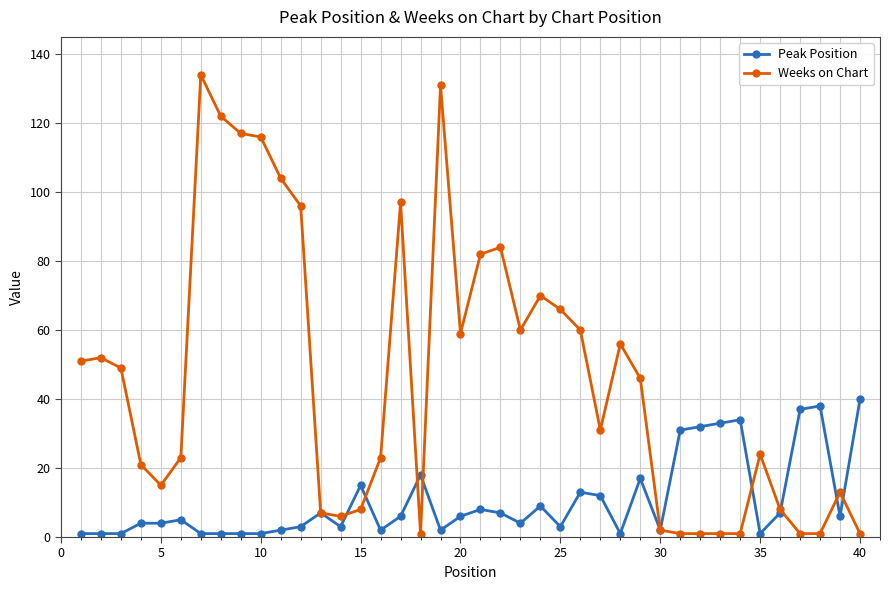

Rank the series by their maximum value, from highest to lowest.

Weeks on Chart, Peak Position